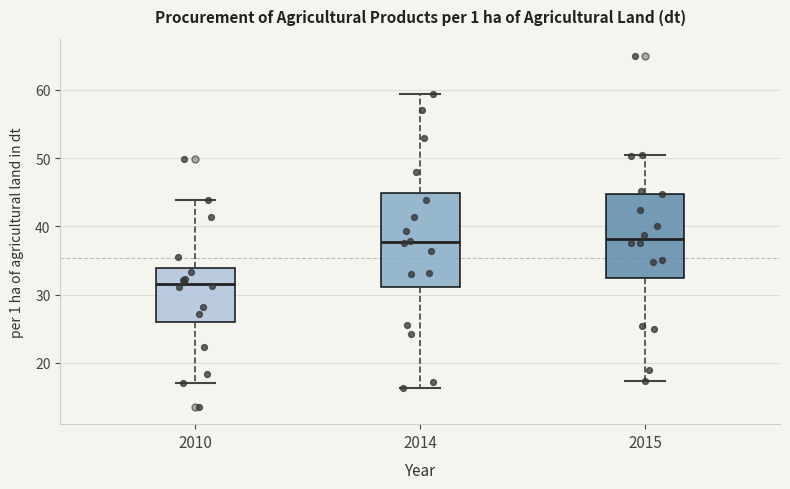

Comparing the boxes themselves (not the whiskers), which one is the tallest?

2014